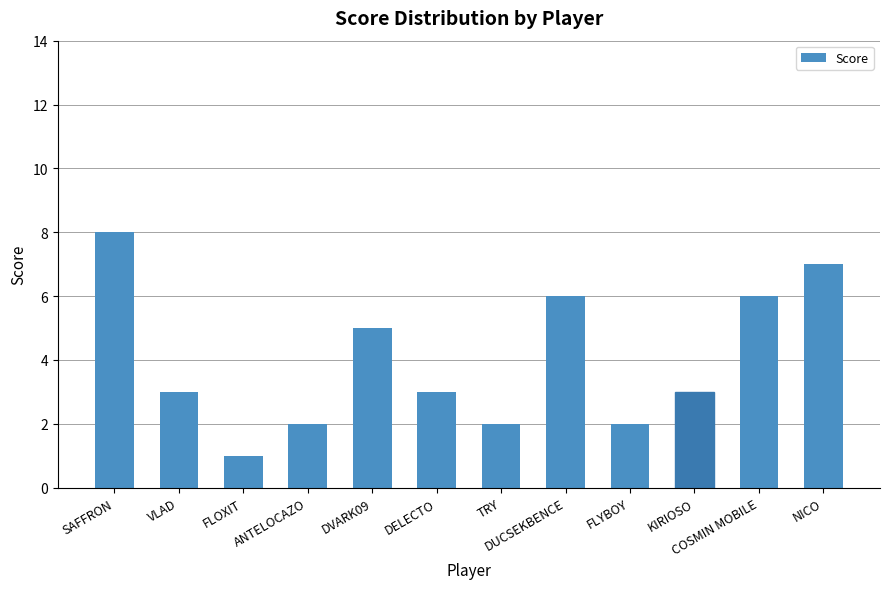

True or false: the data shows 2 at ANTELOCAZO.

True